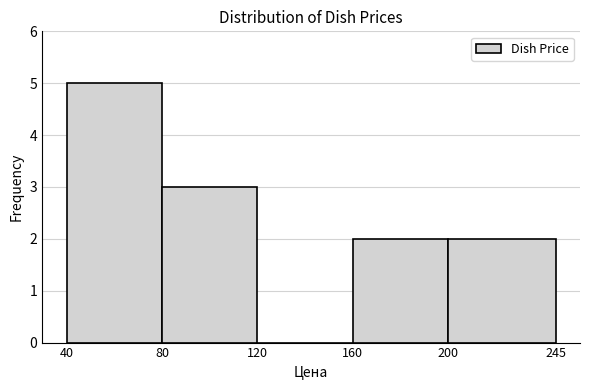

Reading left to right, list every bar in this chart as the range it spans on the x-axis followed by its height. The values are not printed on the chart, so give them approximately, as read against the axis.

40 to 80: 5
80 to 120: 3
120 to 160: 0
160 to 200: 2
200 to 245: 2